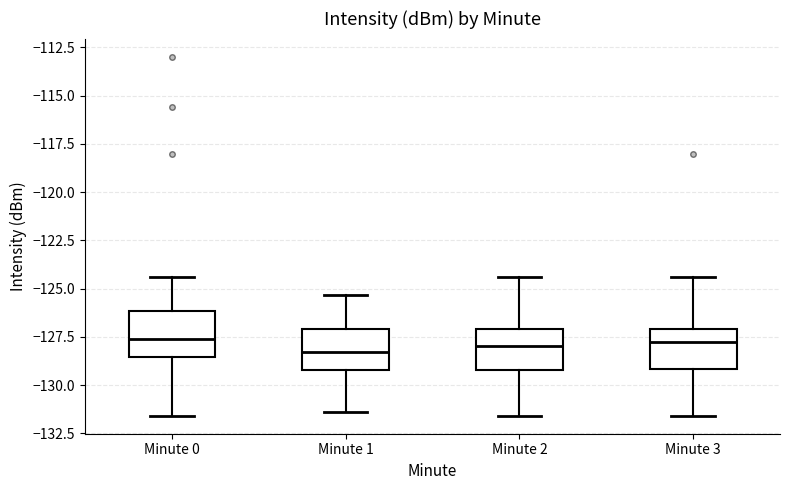

Where does the upper whisker of the box for Minute 2 end on the y-axis? The values are not printed on the chart, so give them approximately, as read against the axis.

-124.5